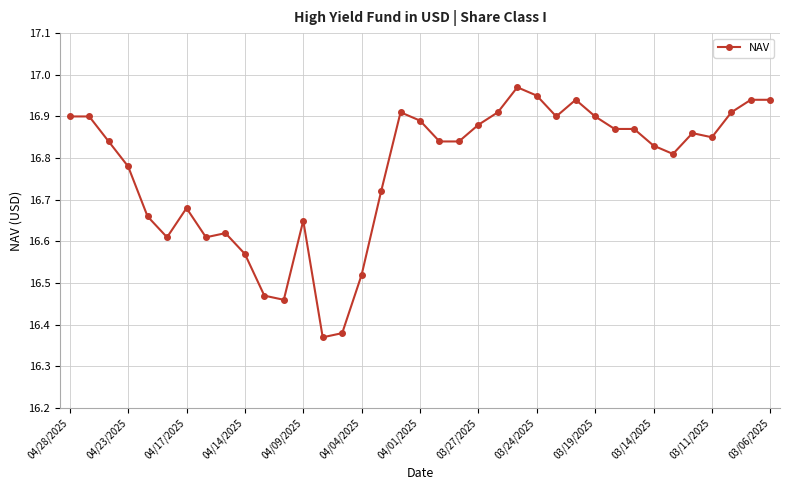

What is the difference between the second highest and second lowest values?

0.6